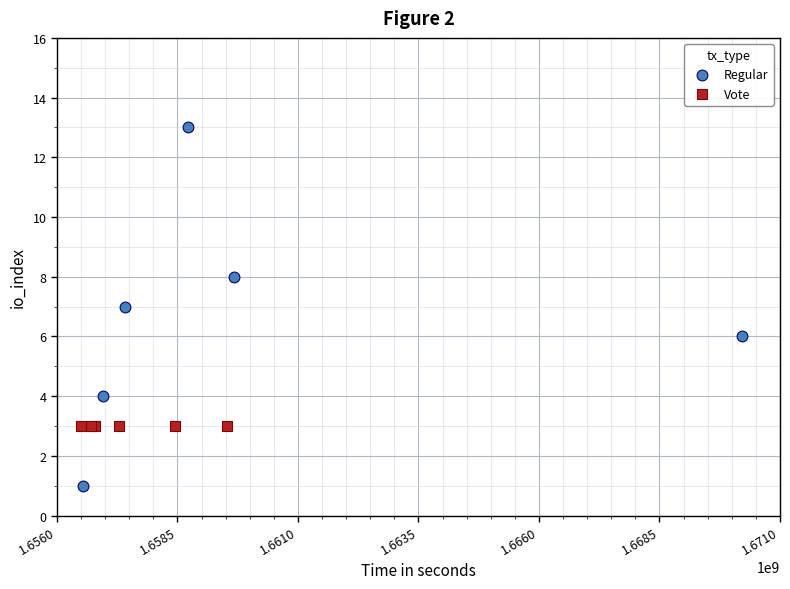

What are all the series names shown in the legend?

Regular, Vote